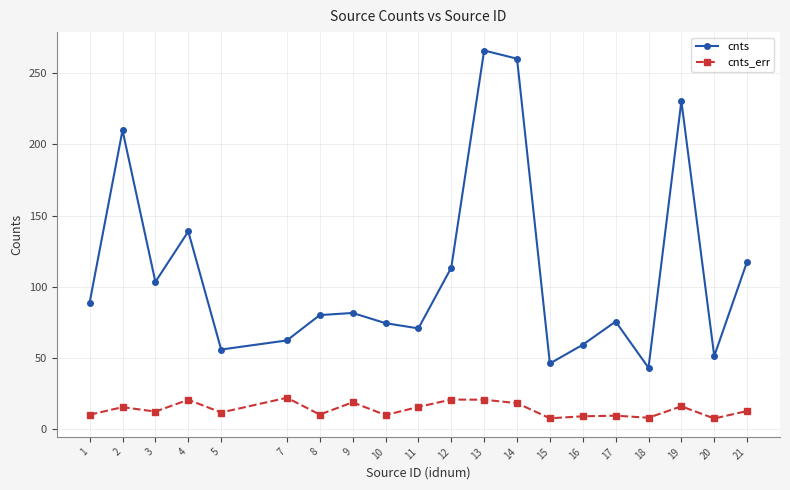

True or false: cnts and cnts_err intersect in this chart.

False